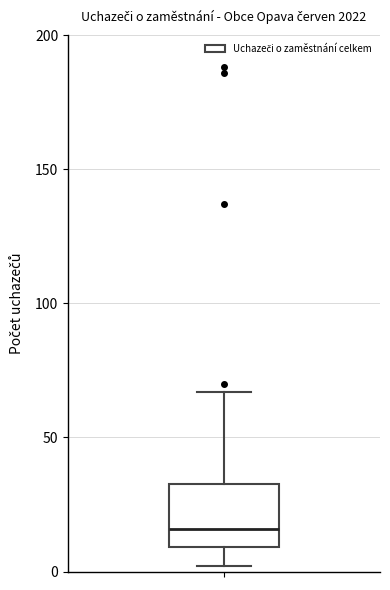

Where is the lower edge of the box on the y-axis? The values are not printed on the chart, so give them approximately, as read against the axis.

10